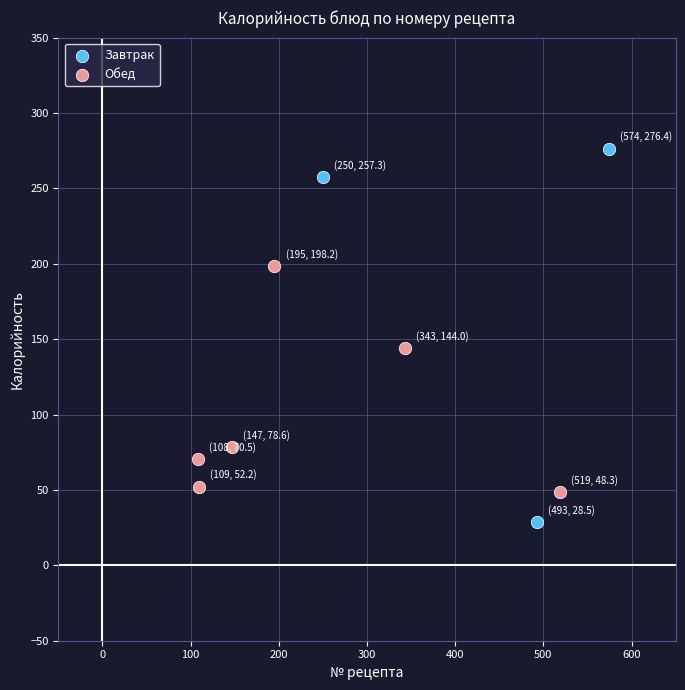

Which series reaches the maximum Y coordinate?

Завтрак